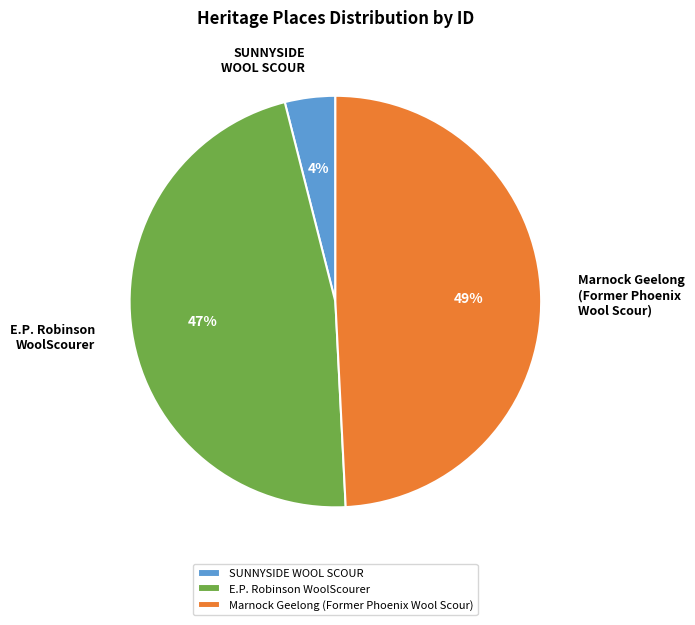

To the nearest percent, what percentage of the pie is SUNNYSIDE WOOL SCOUR?

4%